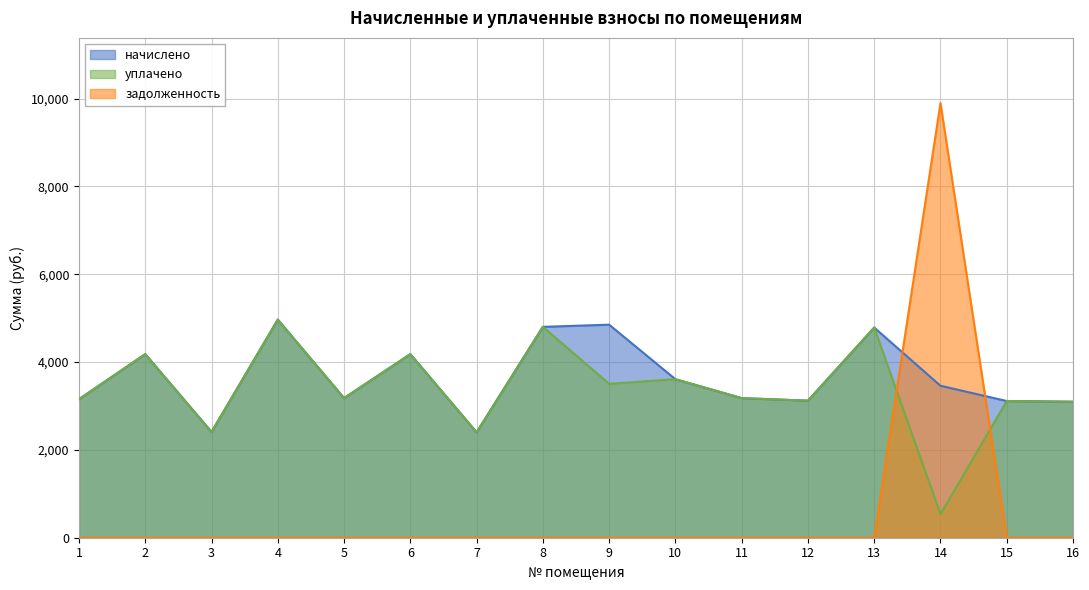

Rank the series by their maximum value, from highest to lowest.

задолженность, начислено, уплачено